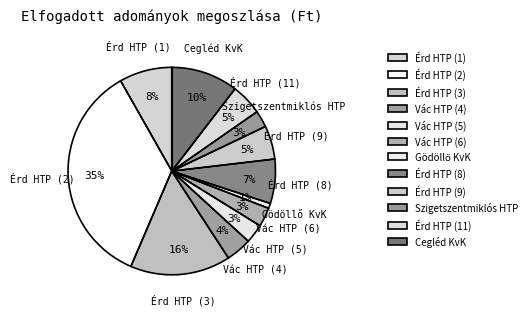

What is the largest slice in the pie chart?

Érd HTP (2)